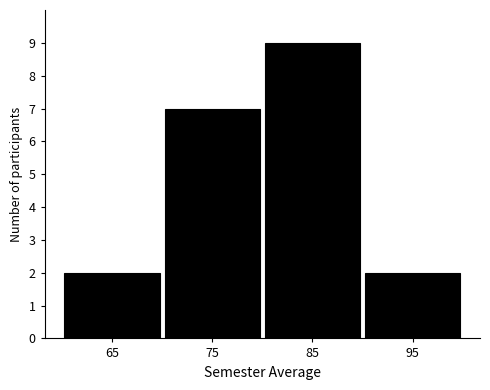

Reading left to right, list all the values displayed in this chart.

2	7	9	2